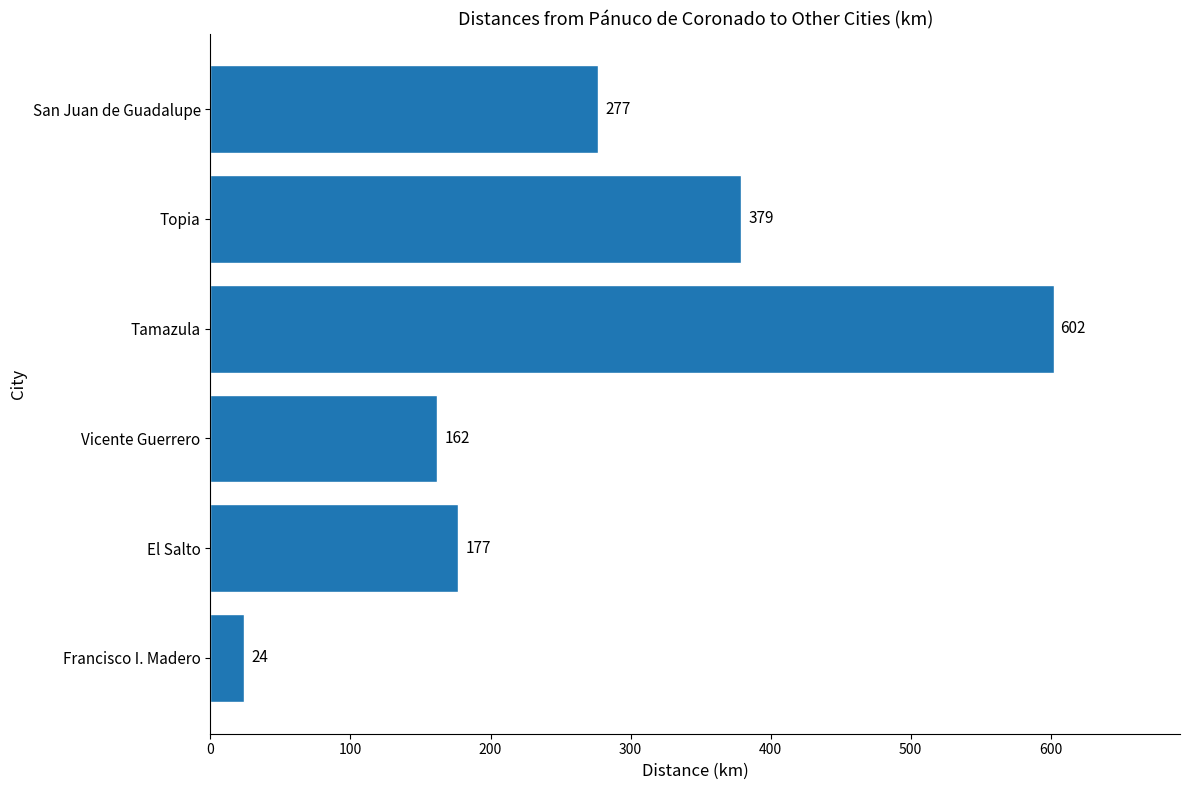

Reading bottom to top, extract all data points from this chart.

24	177	162	602	379	277